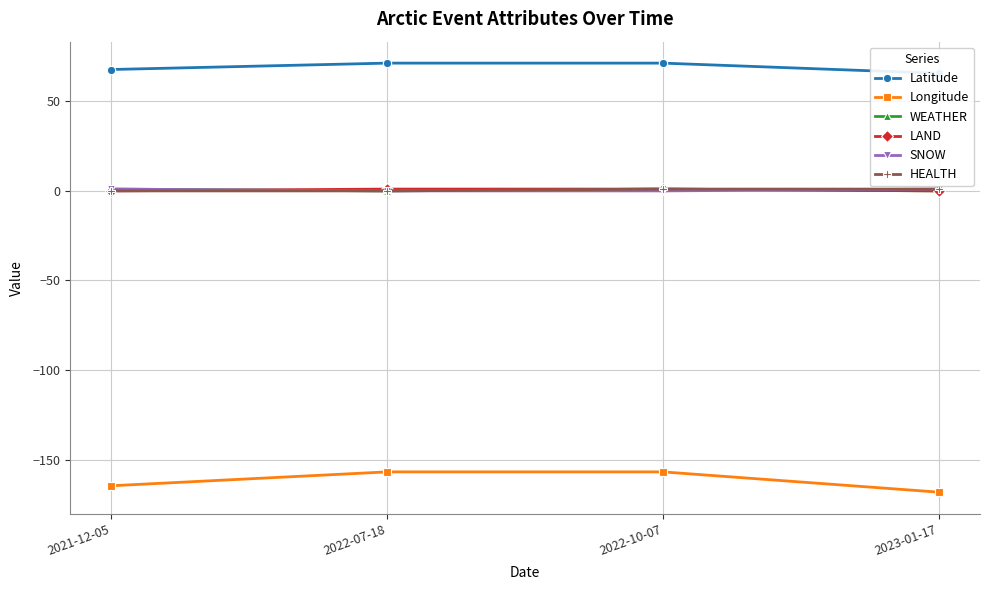

True or false: HEALTH and Latitude cross at least once.

False